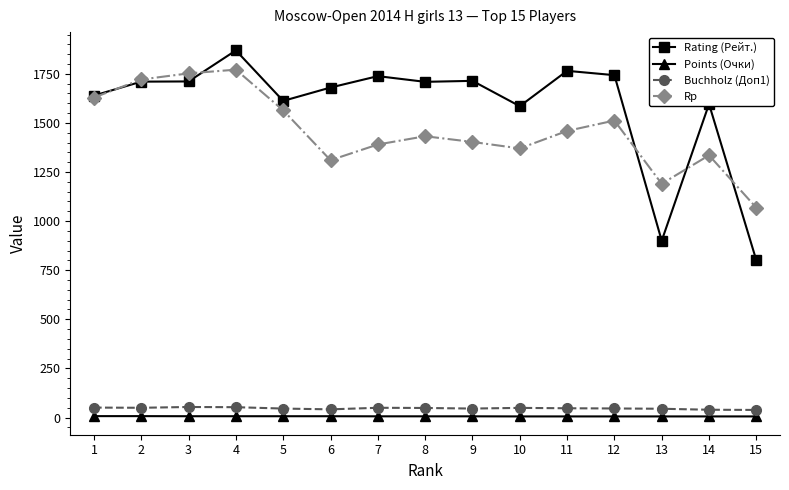

The value of Rating (Рейт.) at 4 is 1869.0. True or false?

True